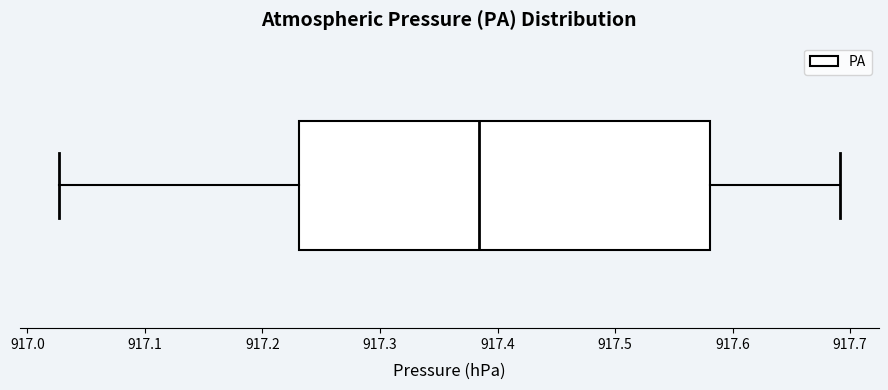

Read this box plot against the x-axis: the position of the median line, the range covered by the box, and the ends of both whiskers. The values are not printed on the chart, so give them approximately, as read against the axis.

median 917.38, box 917.23 to 917.58, whiskers 917.03 to 917.69